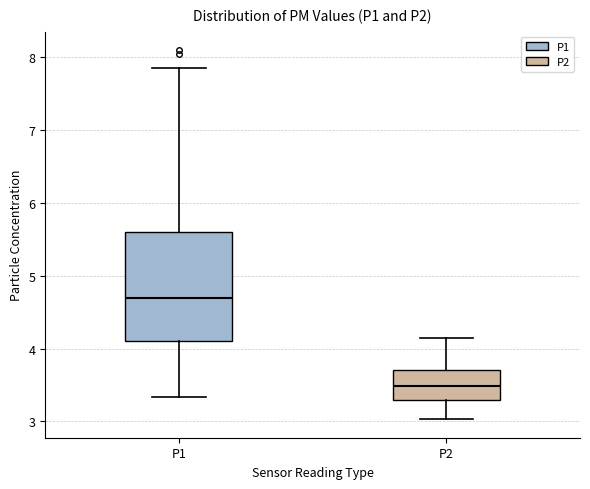

Comparing the boxes themselves (not the whiskers), which one is the tallest?

P1